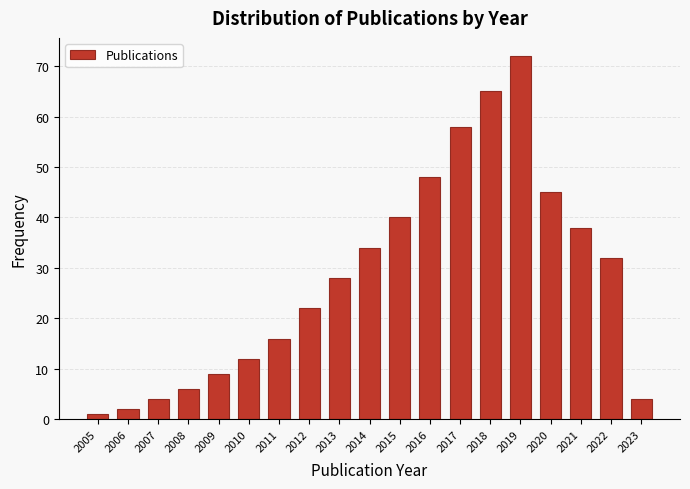

Reading left to right, what are all the values shown in this chart?

1	2	4	6	9	12	16	22	28	34	40	48	58	65	72	45	38	32	4